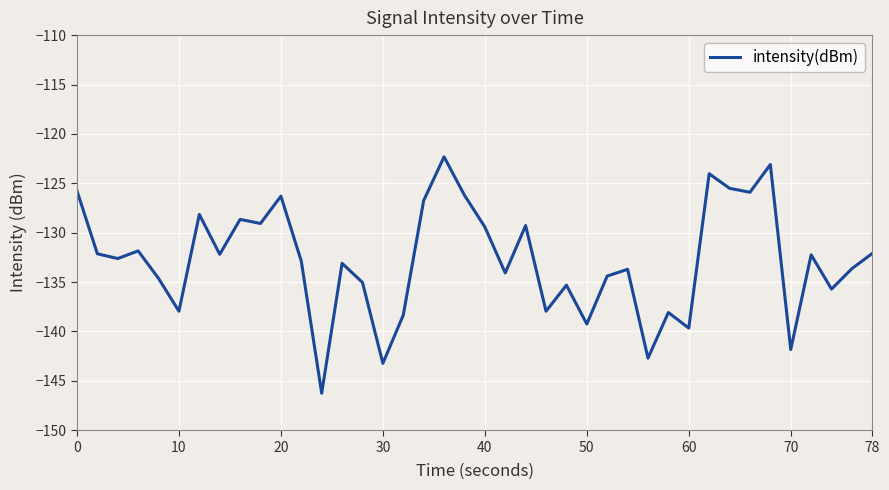

How many interior local peaks (higher than both neighbors) does the data have?

13